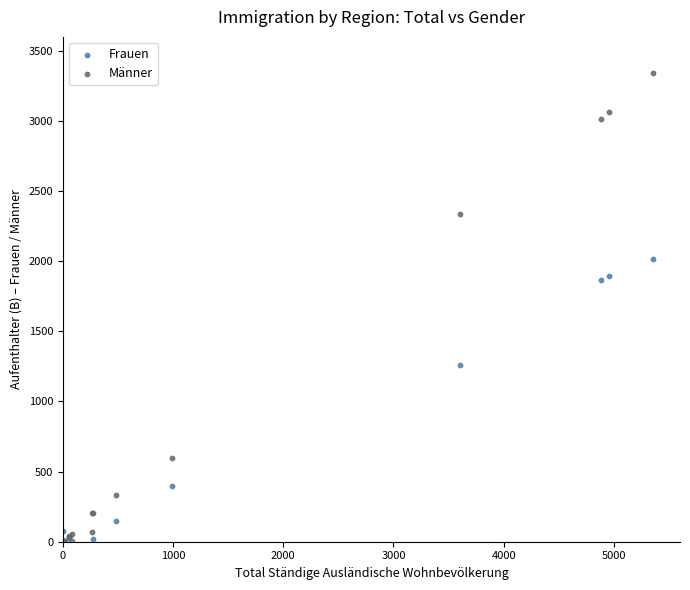

In the Frauen series, what Y value is closest to 1007?

1263